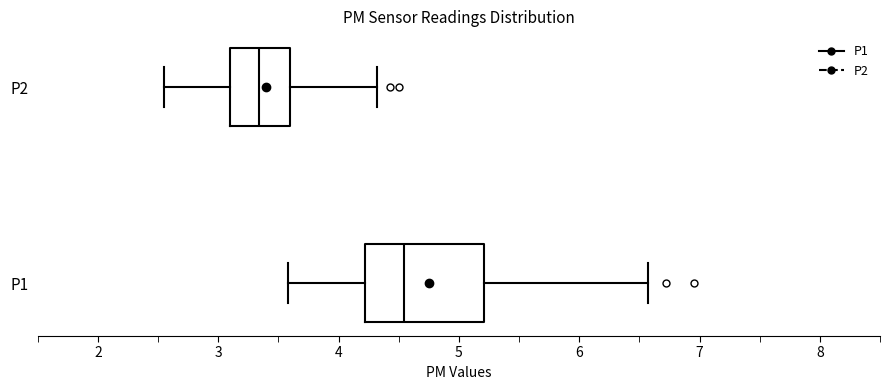

Which box has the furthest to the right median line?

P1